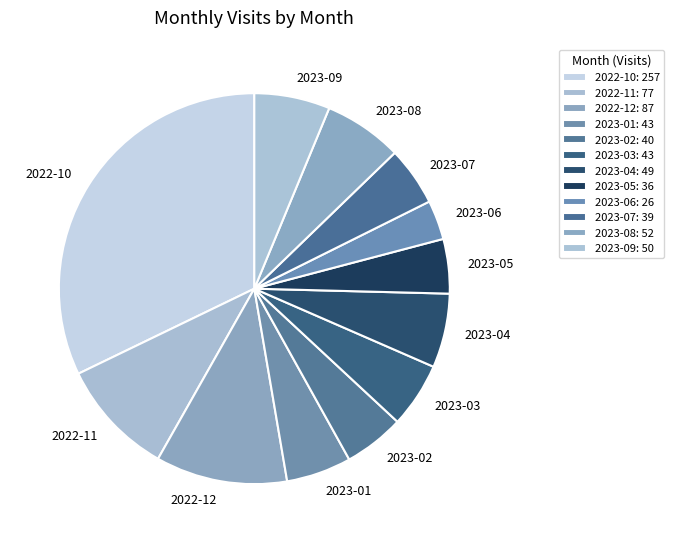

How many segments does this pie chart have?

12